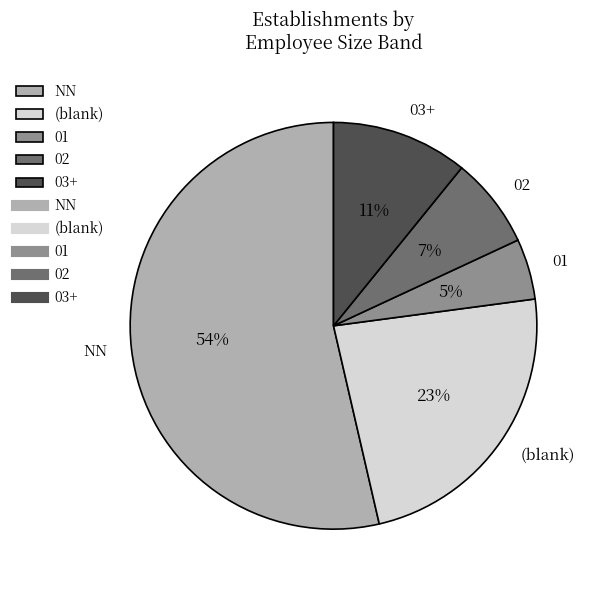

Approximately how many times larger is the value at 01 compared to 02?

0.7